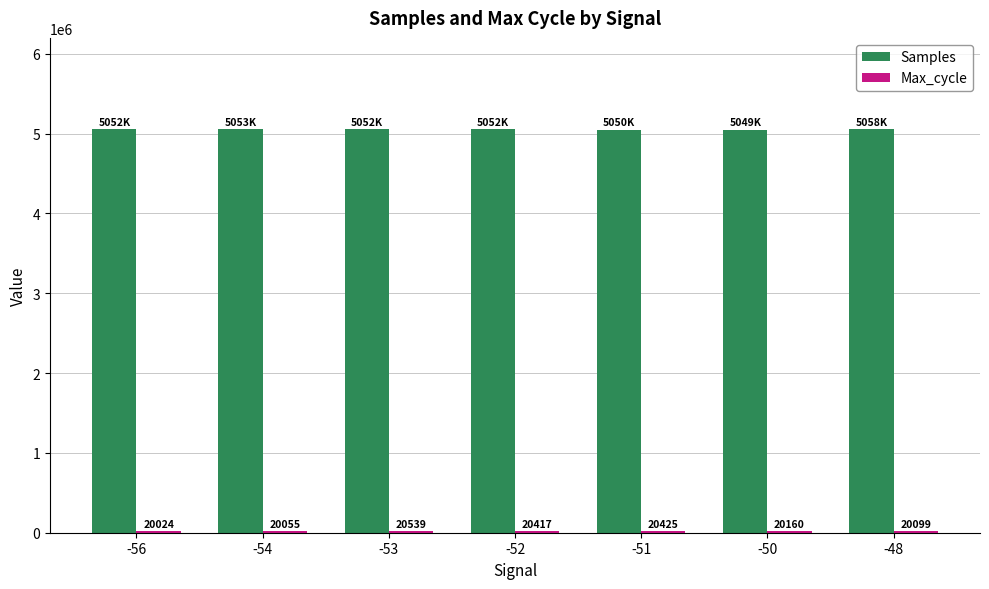

What is the sum of the Samples values at -50 and -56?

10101540